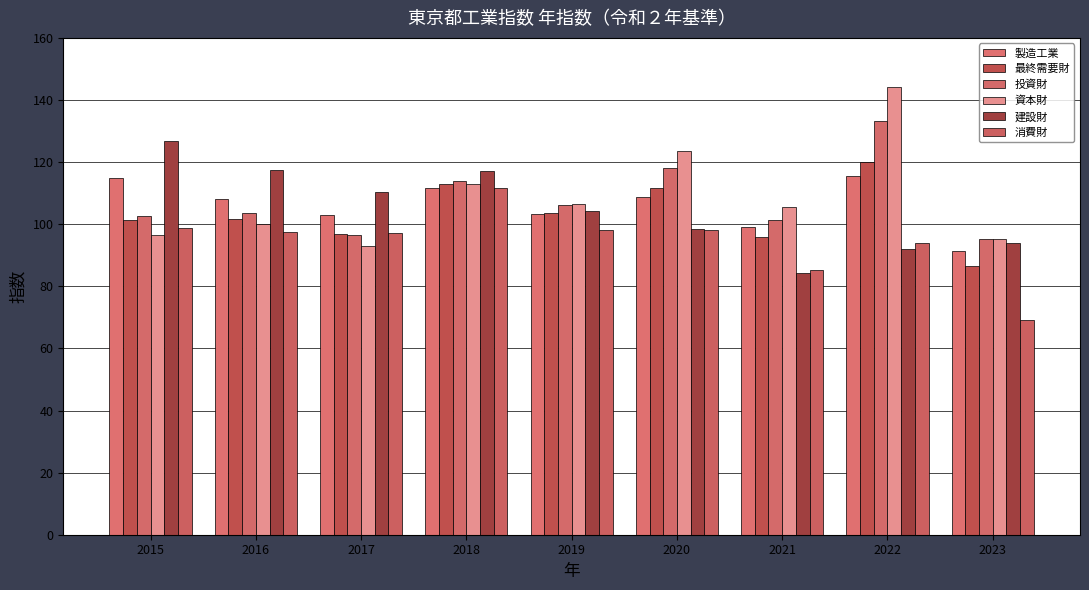

How many bars are there in total?

54